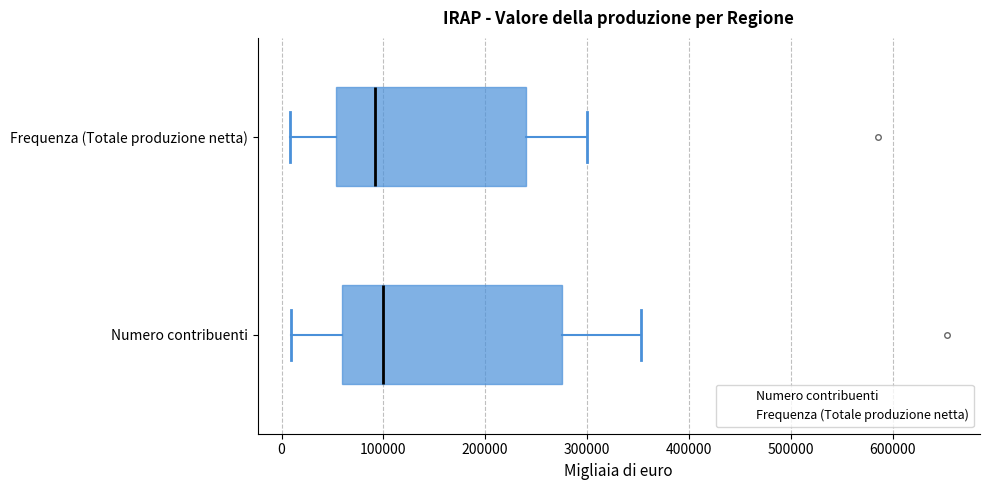

Reading bottom to top, transcribe this box plot: for each box, give where its median line is, the range the box spans, and where its two whiskers end, as read against the x-axis. The values are not printed on the chart, so give them approximately, as read against the axis.

Numero contribuenti: median 100000, box 60000 to 280000, whiskers 10000 to 350000
Frequenza (Totale produzione netta): median 90000, box 50000 to 240000, whiskers 10000 to 300000